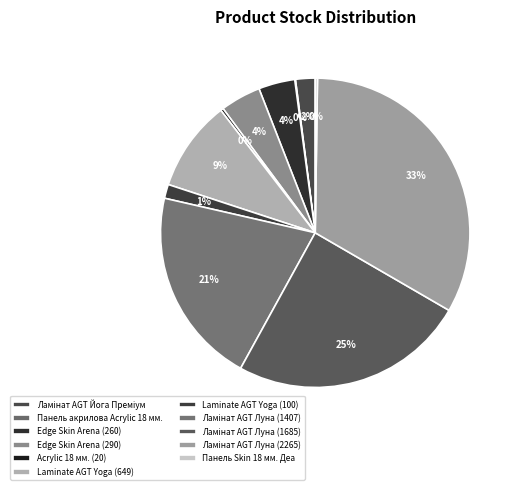

Is there a majority slice in this chart?

No